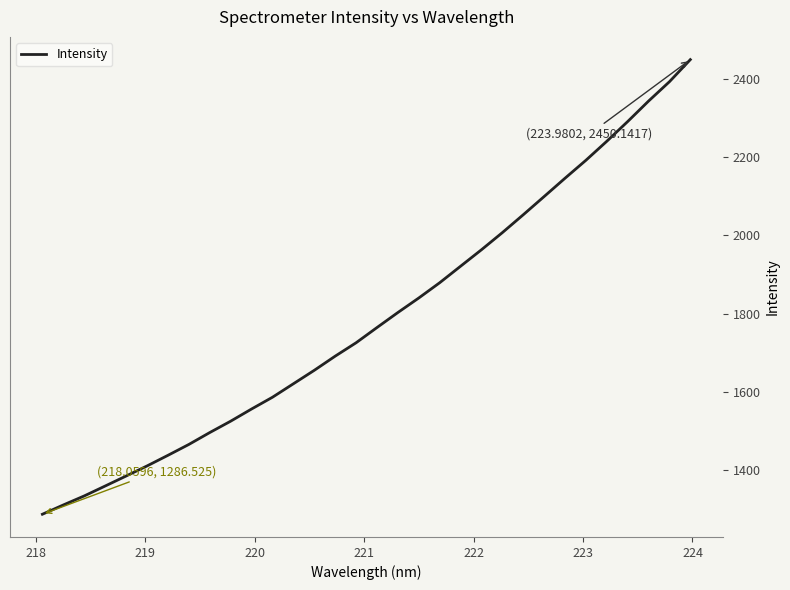

What is the minimum value shown in the chart?

1286.5